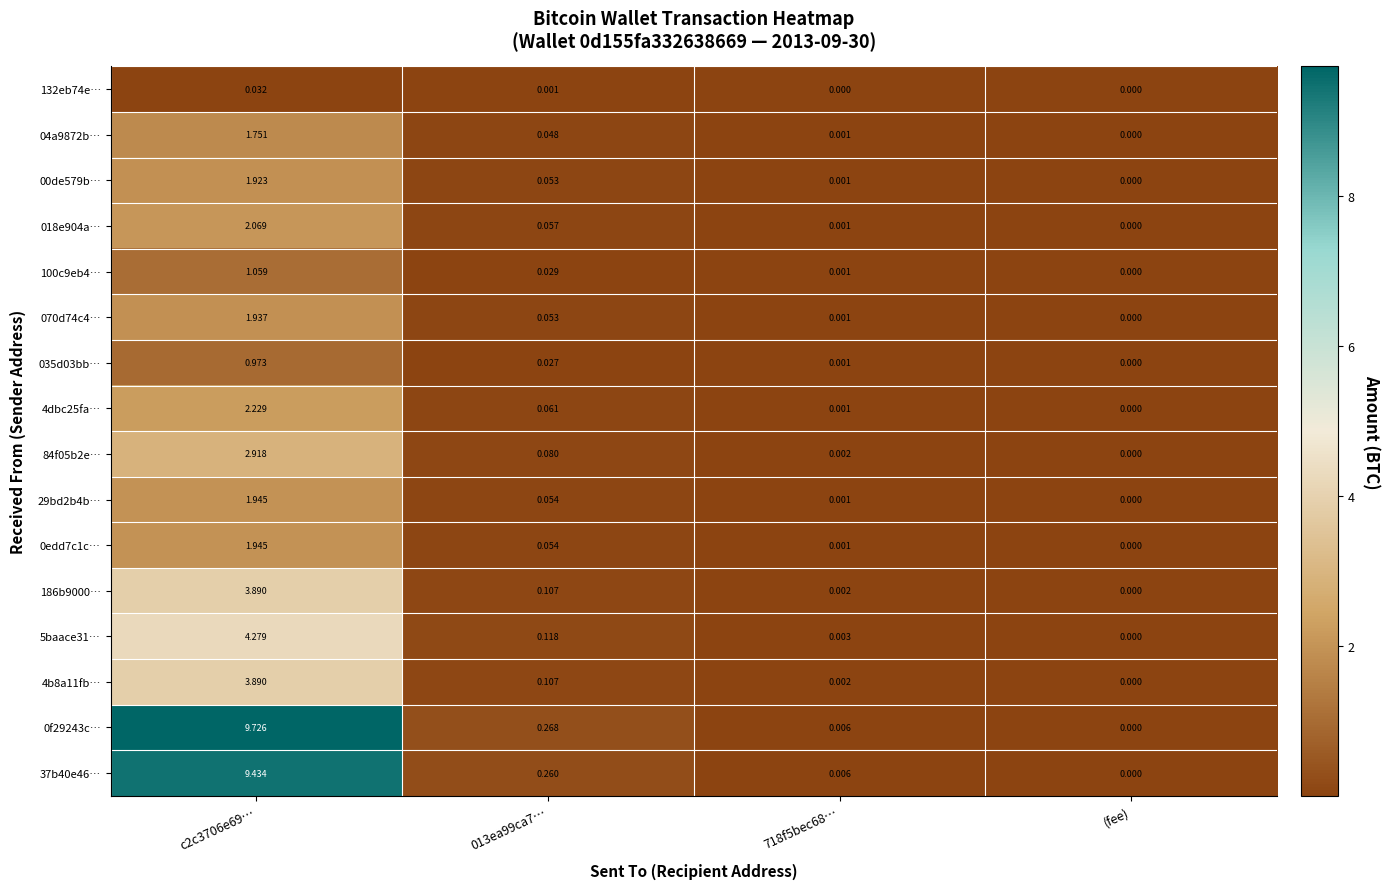

Is the value of 4dbc25fa… at (fee) greater than the value of 29bd2b4b… at c2c3706e69…?

No